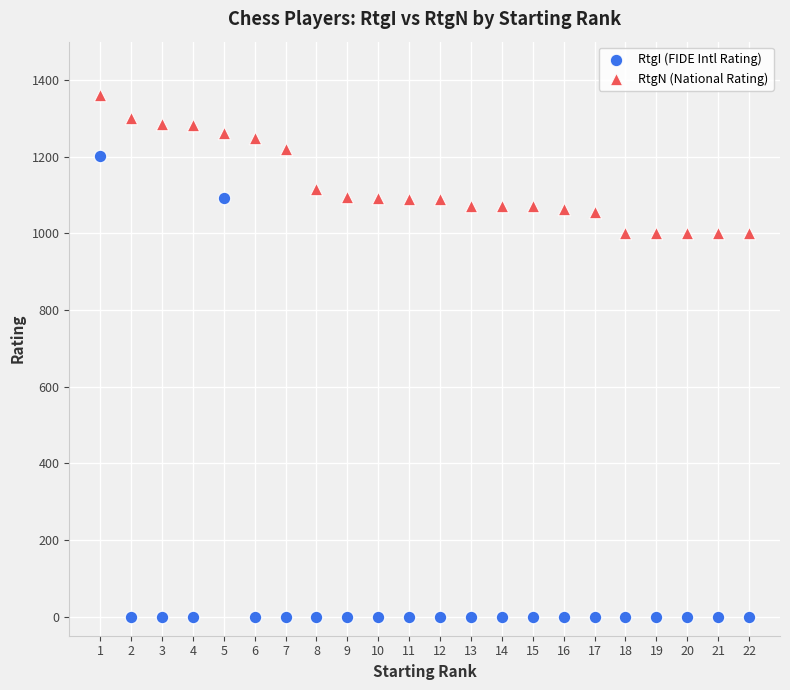

Which series has the widest spread of Y values?

RtgI (FIDE Intl Rating)